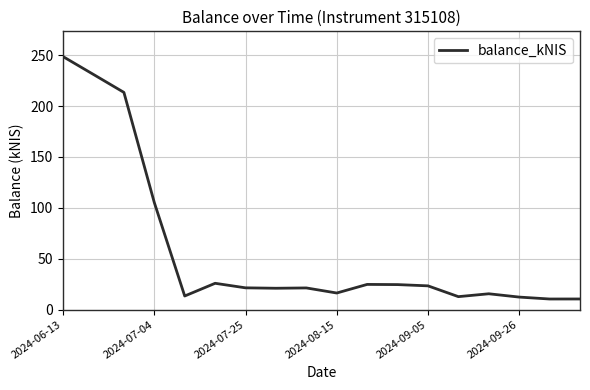

Is this an area chart (filled region under the line)?

No